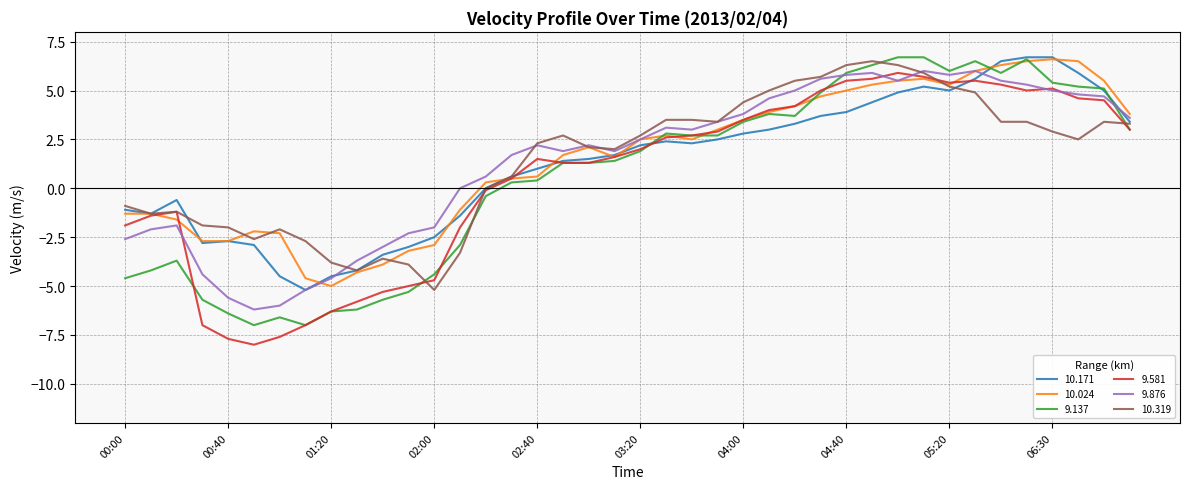

What is the maximum value shown in the chart?

6.7